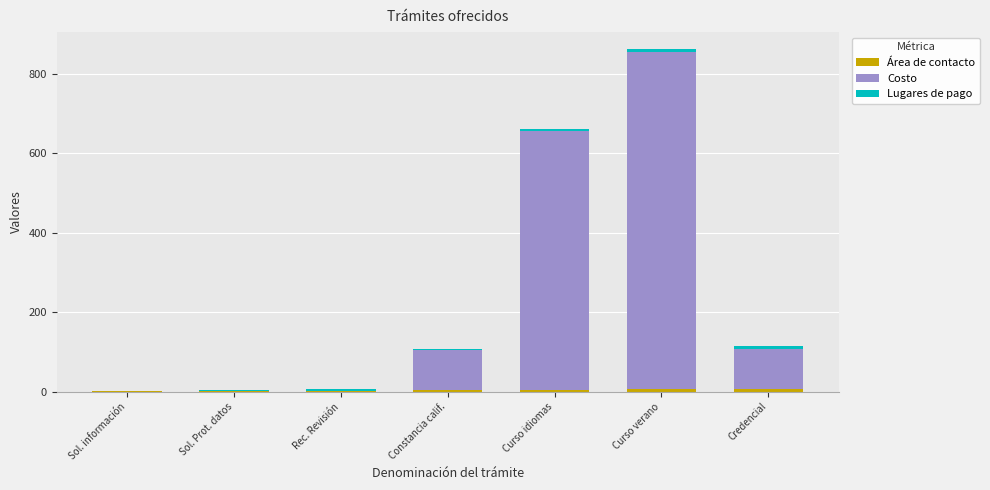

Does the chart contain stacked bars?

Yes